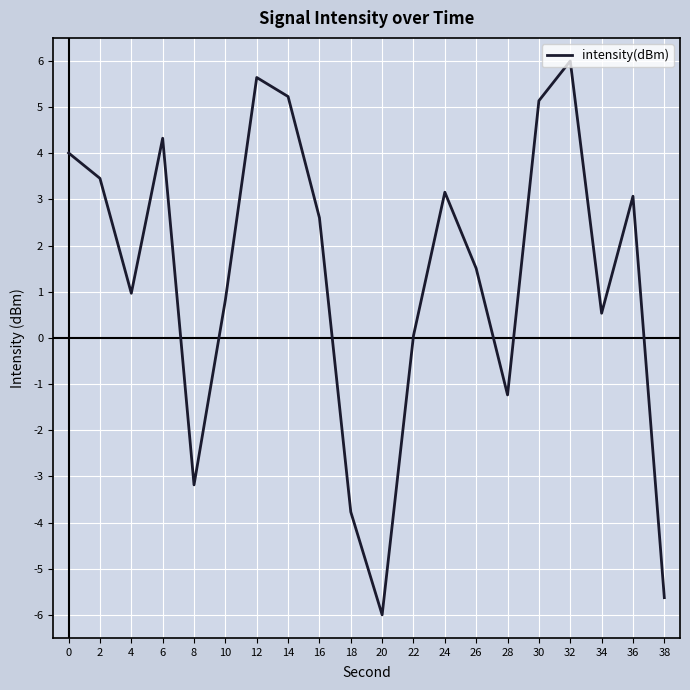

Which category has the lowest value across all series?

20